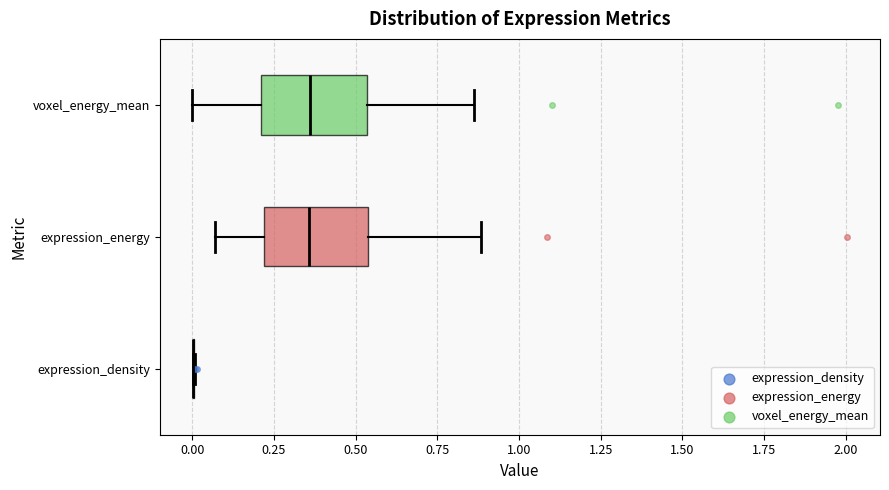

Reading bottom to top, transcribe this box plot: for each box, give where its median line is, the range the box spans, and where its two whiskers end, as read against the x-axis. The values are not printed on the chart, so give them approximately, as read against the axis.

expression_density: box collapsed to a line at 0.00, whiskers 0.00 to 0.00
expression_energy: median 0.35, box 0.20 to 0.55, whiskers 0.05 to 0.90
voxel_energy_mean: median 0.35, box 0.20 to 0.55, whiskers 0.00 to 0.85